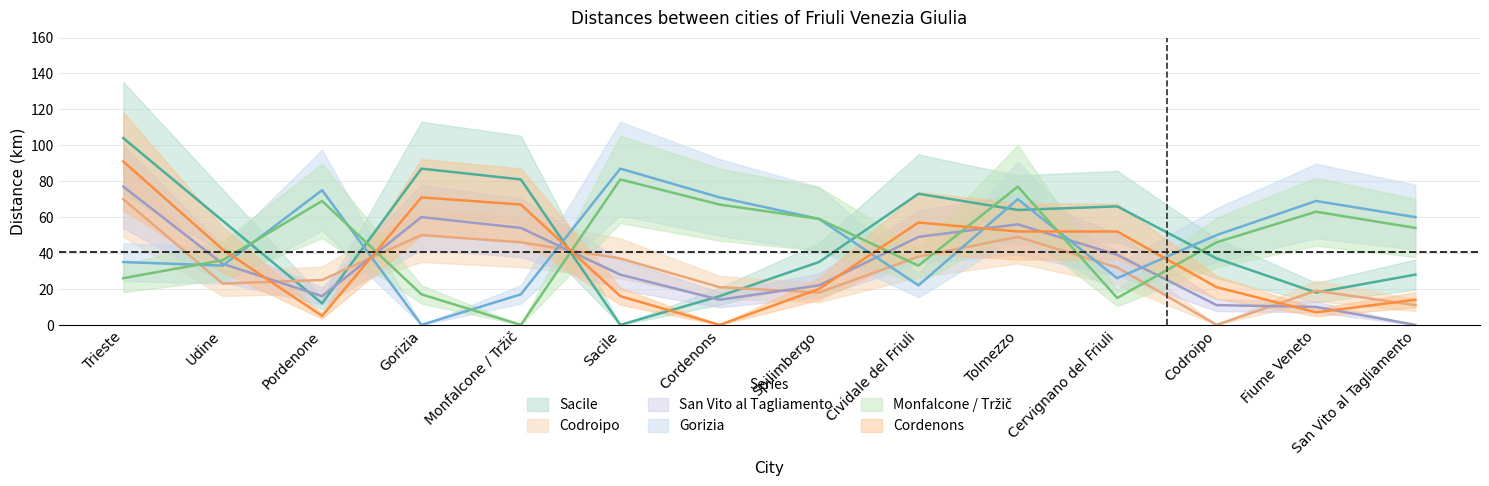

Reading right to left, what are all the values shown in this chart?

Sacile: San Vito al Tagliamento=28	Fiume Veneto=18	Codroipo=37	Cervignano del Friuli=66	Tolmezzo=64	Cividale del Friuli=73	Spilimbergo=35	Cordenons=16	Sacile=0	Monfalcone / Tržič=81	Gorizia=87	Pordenone=12	Udine=58	Trieste=104
Codroipo: San Vito al Tagliamento=11	Fiume Veneto=19	Codroipo=0	Cervignano del Friuli=32	Tolmezzo=49	Cividale del Friuli=38	Spilimbergo=18	Cordenons=21	Sacile=37	Monfalcone / Tržič=46	Gorizia=50	Pordenone=25	Udine=23	Trieste=70
San Vito al Tagliamento: San Vito al Tagliamento=0	Fiume Veneto=10	Codroipo=11	Cervignano del Friuli=39	Tolmezzo=56	Cividale del Friuli=49	Spilimbergo=22	Cordenons=14	Sacile=28	Monfalcone / Tržič=54	Gorizia=60	Pordenone=16	Udine=34	Trieste=77
Gorizia: San Vito al Tagliamento=60	Fiume Veneto=69	Codroipo=50	Cervignano del Friuli=26	Tolmezzo=70	Cividale del Friuli=22	Spilimbergo=59	Cordenons=71	Sacile=87	Monfalcone / Tržič=17	Gorizia=0	Pordenone=75	Udine=33	Trieste=35
Monfalcone / Tržič: San Vito al Tagliamento=54	Fiume Veneto=63	Codroipo=46	Cervignano del Friuli=15	Tolmezzo=77	Cividale del Friuli=33	Spilimbergo=59	Cordenons=67	Sacile=81	Monfalcone / Tržič=0	Gorizia=17	Pordenone=69	Udine=36	Trieste=26
Cordenons: San Vito al Tagliamento=14	Fiume Veneto=7	Codroipo=21	Cervignano del Friuli=52	Tolmezzo=52	Cividale del Friuli=57	Spilimbergo=20	Cordenons=0	Sacile=16	Monfalcone / Tržič=67	Gorizia=71	Pordenone=5	Udine=42	Trieste=91